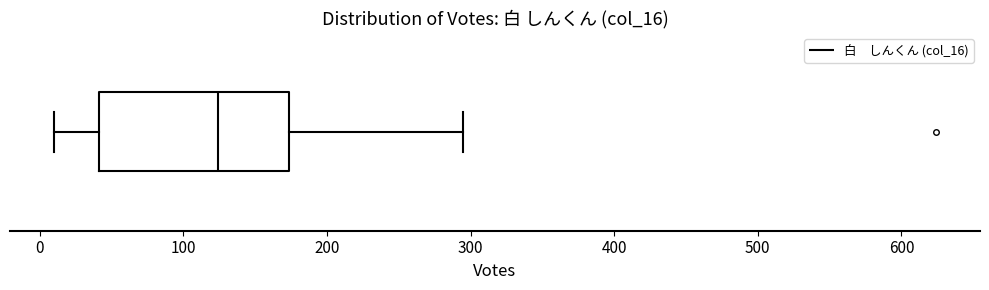

Where is the left edge of the box on the x-axis? The values are not printed on the chart, so give them approximately, as read against the axis.

40